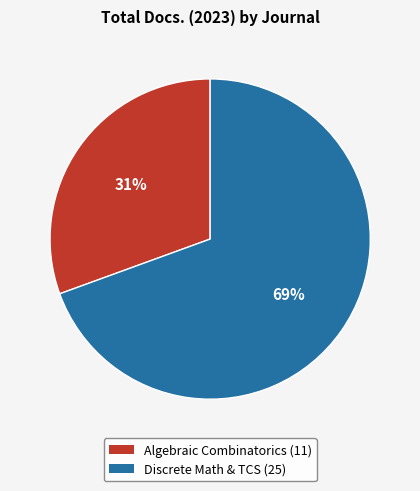

Does any single category account for the majority?

Yes